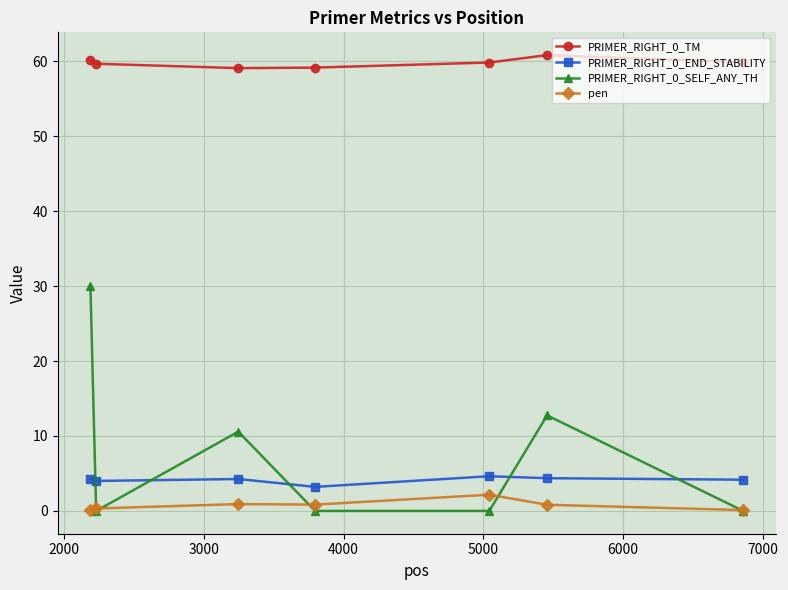

Which series has the widest spread of values?

PRIMER_RIGHT_0_SELF_ANY_TH